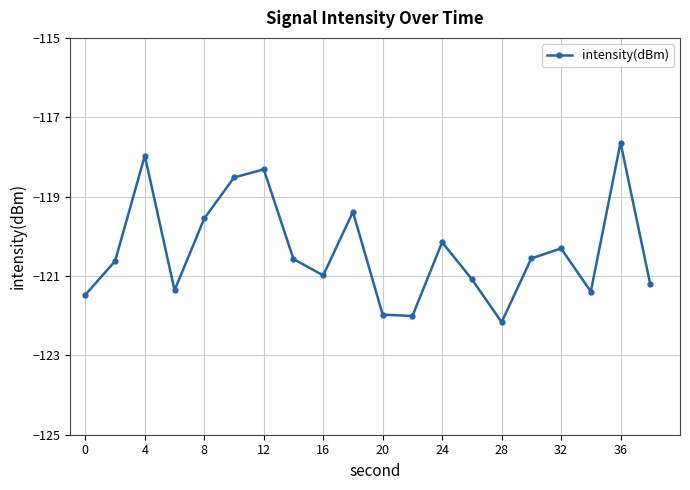

Count the number of values greater than -120.

6